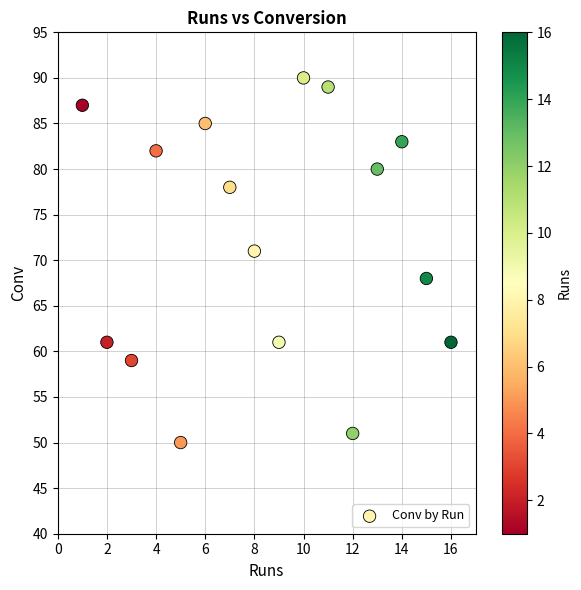

What Y value in the scatter plot is closest to 70?

71